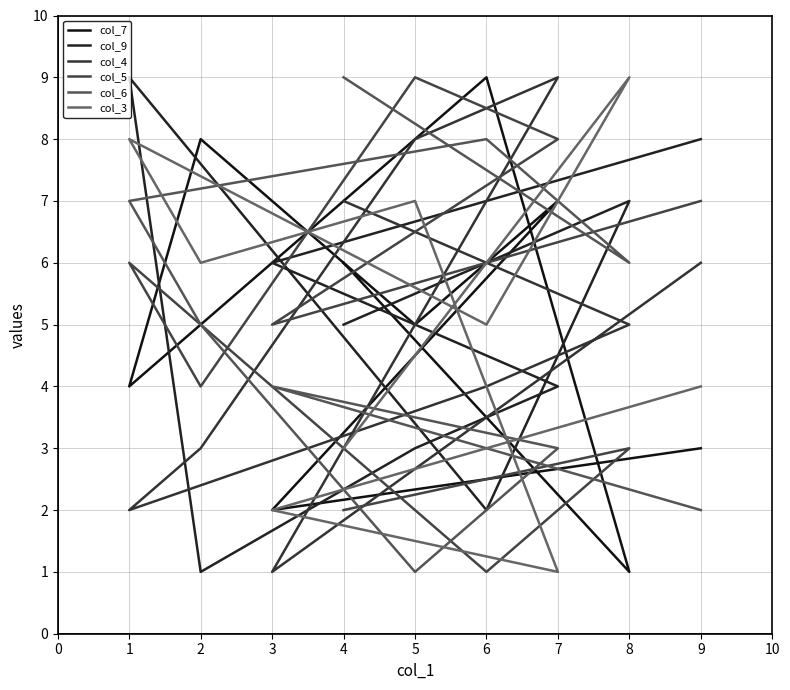

Which series has the largest range (max minus min)?

col_7